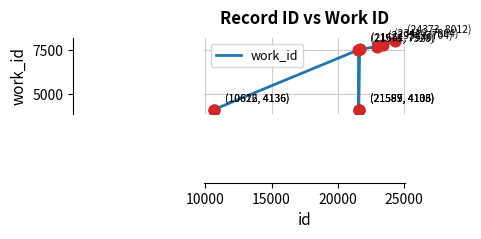

What is the greatest value displayed?

8012